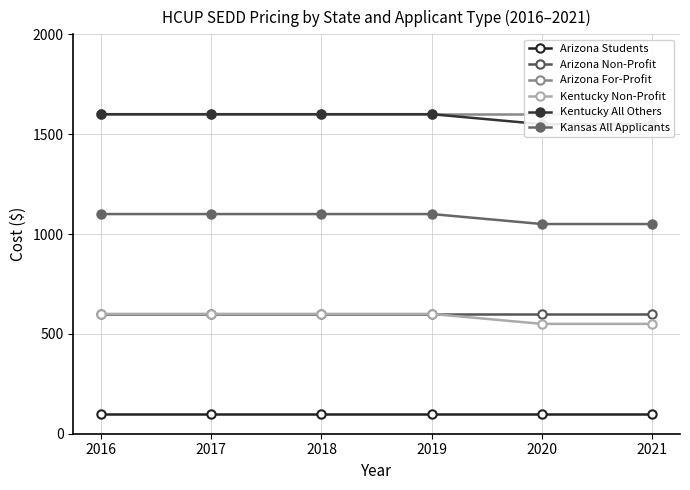

Reading left to right, extract all data points from this chart.

Arizona Students: 100	100	100	100	100	100
Arizona Non-Profit: 600	600	600	600	600	600
Arizona For-Profit: 1600	1600	1600	1600	1600	1600
Kentucky Non-Profit: 600	600	600	600	550	550
Kentucky All Others: 1600	1600	1600	1600	1550	1550
Kansas All Applicants: 1100	1100	1100	1100	1050	1050